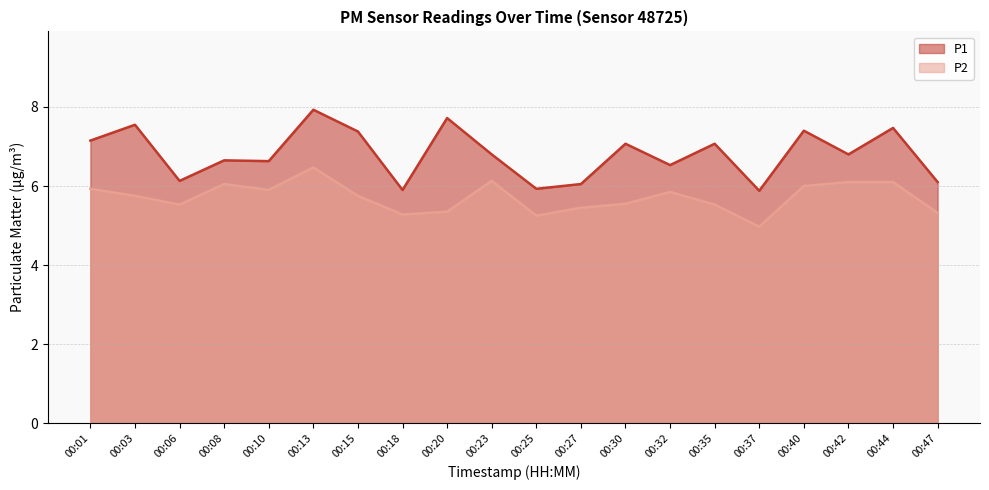

Count the number of data series in this chart.

2